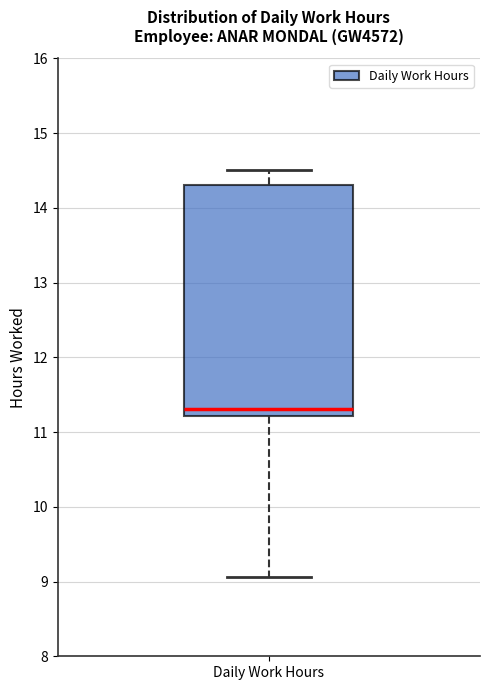

Where does the lower whisker of the box for Daily Work Hours end on the y-axis? The values are not printed on the chart, so give them approximately, as read against the axis.

9.1